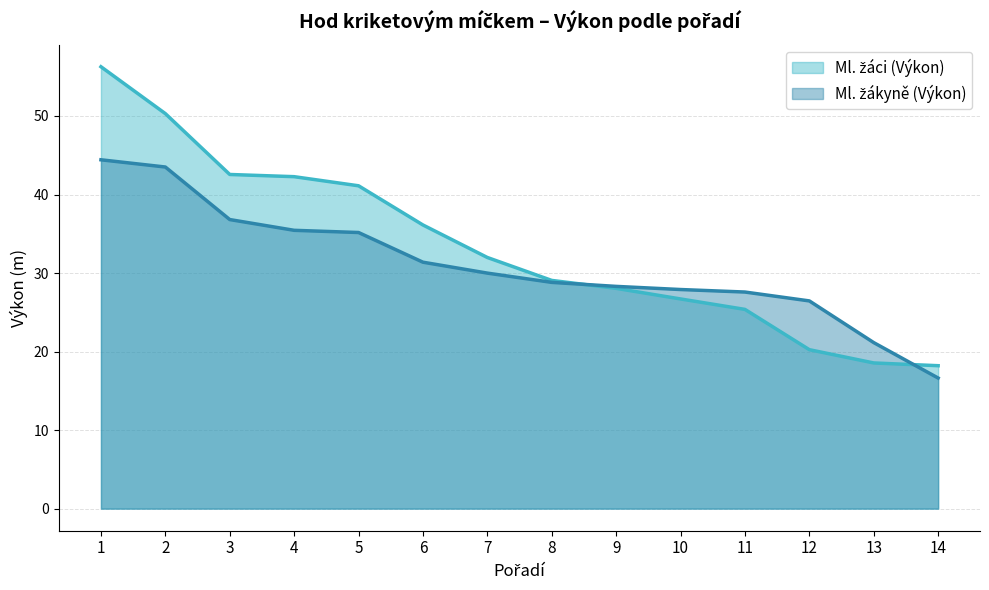

Is it true that Ml. žákyně (Výkon) equals 28.3 at 9?

True